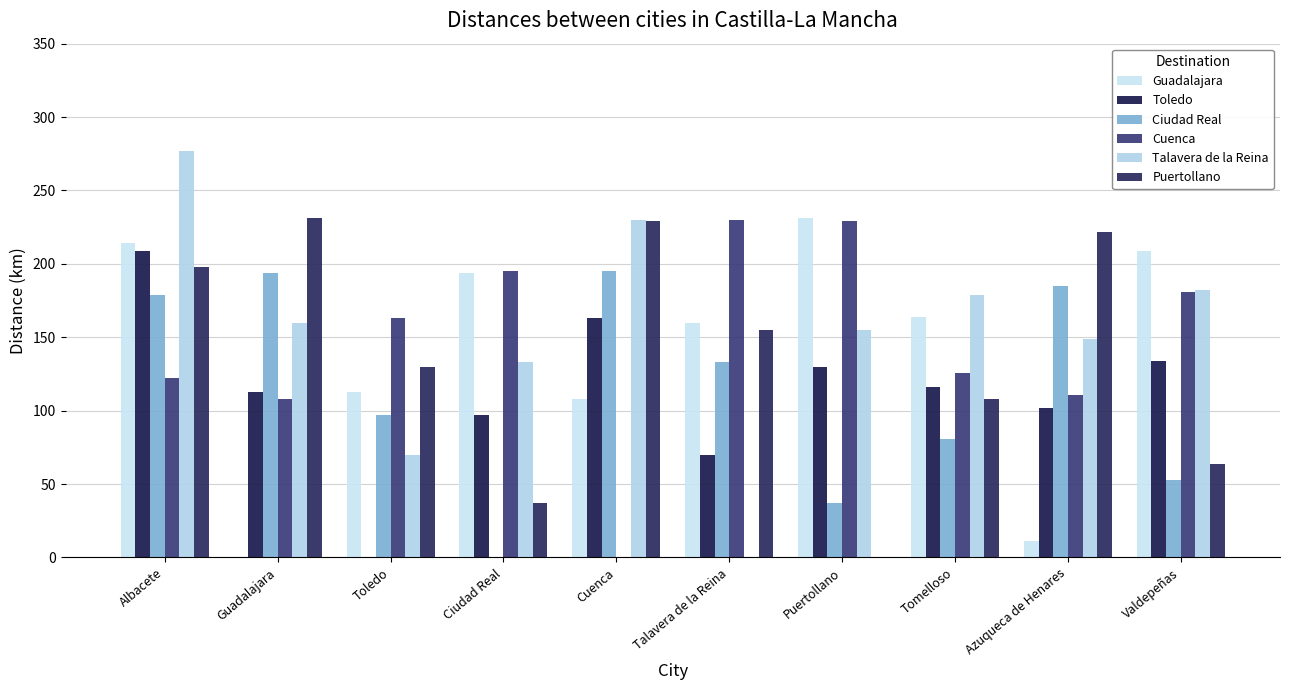

Count the number of data series in this chart.

6